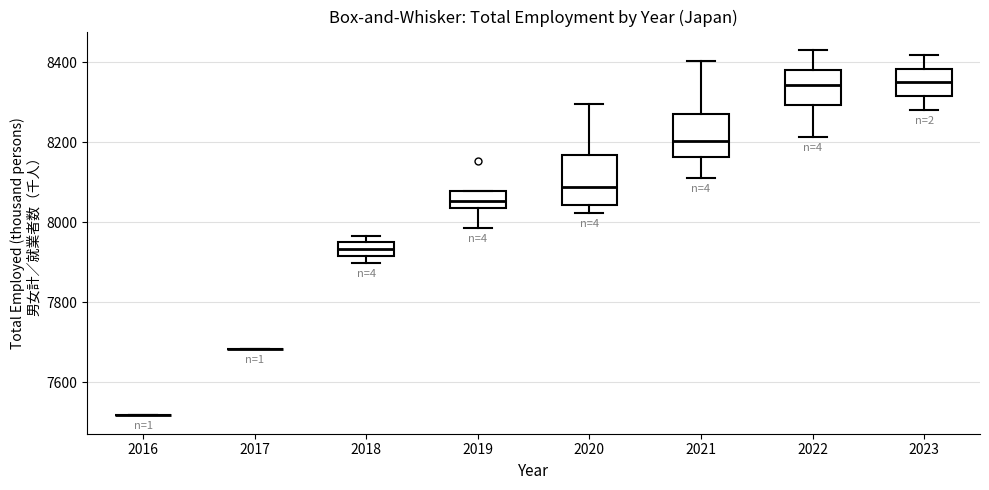

Reading left to right, transcribe this box plot: for each box, give where its median line is, the range the box spans, and where its two whiskers end, as read against the y-axis. The values are not printed on the chart, so give them approximately, as read against the axis.

2016: box collapsed to a line at 7520, whiskers 7520 to 7520
2017: box collapsed to a line at 7680, whiskers 7680 to 7680
2018: median 7940, box 7920 to 7960, whiskers 7900 to 7960 (just above the box's upper edge)
2019: median 8060, box 8040 to 8080, whiskers 7980 to 8080
2020: median 8080, box 8040 to 8160, whiskers 8020 to 8300
2021: median 8200, box 8160 to 8280, whiskers 8120 to 8400
2022: median 8340, box 8300 to 8380, whiskers 8220 to 8440
2023: median 8340, box 8320 to 8380, whiskers 8280 to 8420